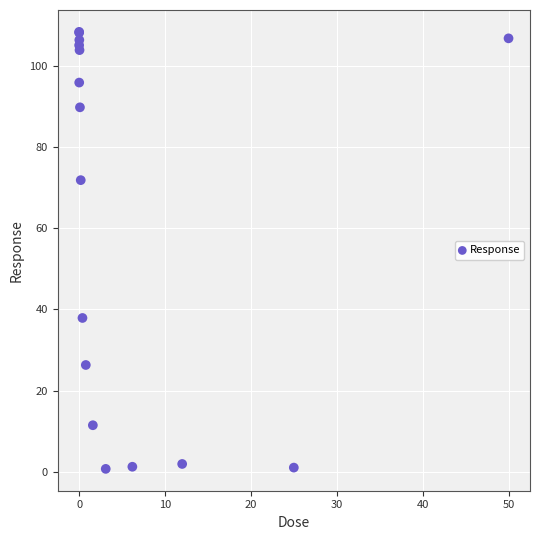

What Y value in the scatter plot is closest to 54?

37.9